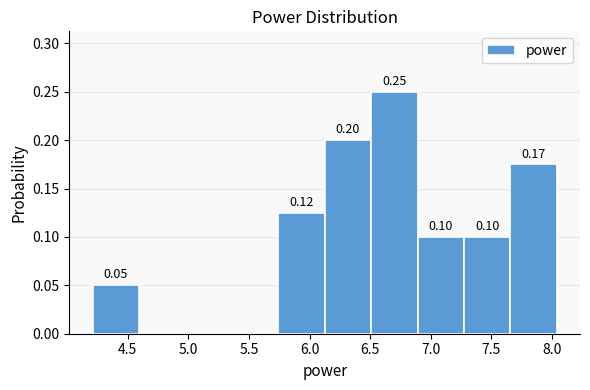

Which range on the x-axis has the tallest bar?

6.50 to 6.90